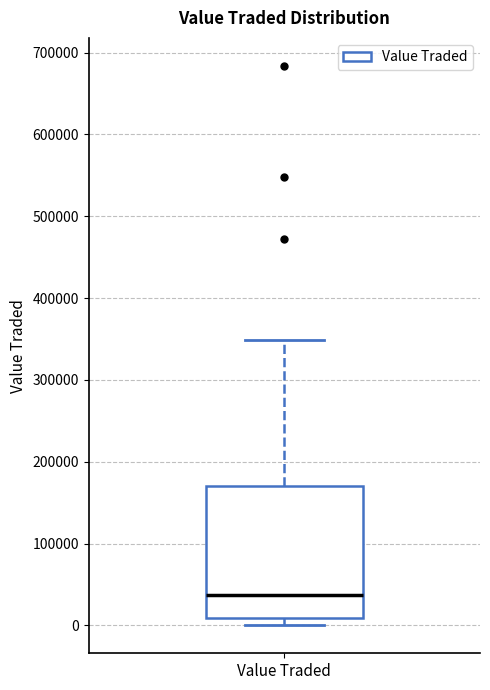

Where does the upper whisker of the box for Value Traded end on the y-axis? The values are not printed on the chart, so give them approximately, as read against the axis.

350000